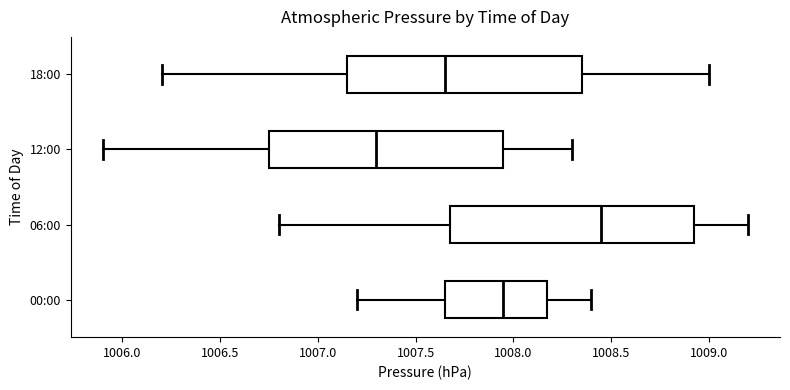

Reading bottom to top, read every box against the x-axis: the position of its median line, the range the box covers, and the ends of its whiskers. The values are not printed on the chart, so give them approximately, as read against the axis.

00:00: median 1007.95, box 1007.65 to 1008.20, whiskers 1007.20 to 1008.40
06:00: median 1008.45, box 1007.70 to 1008.95, whiskers 1006.80 to 1009.20
12:00: median 1007.30, box 1006.75 to 1007.95, whiskers 1005.90 to 1008.30
18:00: median 1007.65, box 1007.15 to 1008.35, whiskers 1006.20 to 1009.00